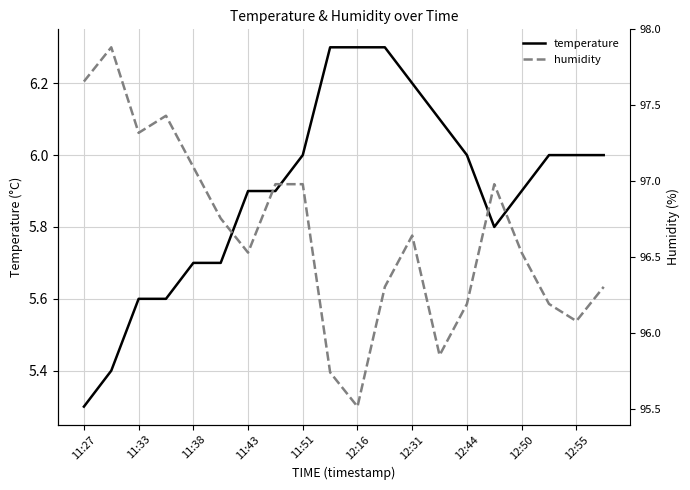

Reading right to left, extract all data points from this chart.

temperature: 6.0	6.0	6.0	5.9	5.8	6.0	6.1	6.2	6.3	6.3	6.3	6.0	5.9	5.9	5.7	5.7	5.6	5.6	5.4	5.3
humidity: 5.6	5.5	5.6	5.7	5.9	5.6	5.4	5.8	5.6	5.3	5.4	5.9	5.9	5.7	5.8	6.0	6.1	6.1	6.3	6.2